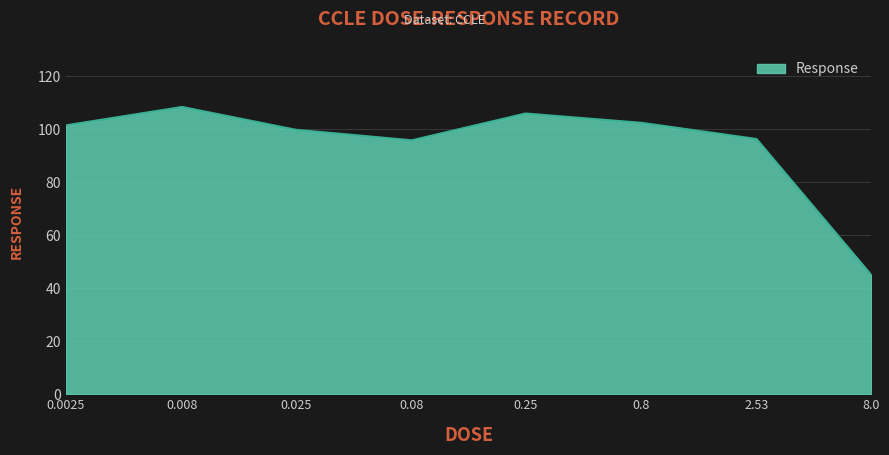

How many distinct data groups are displayed?

1